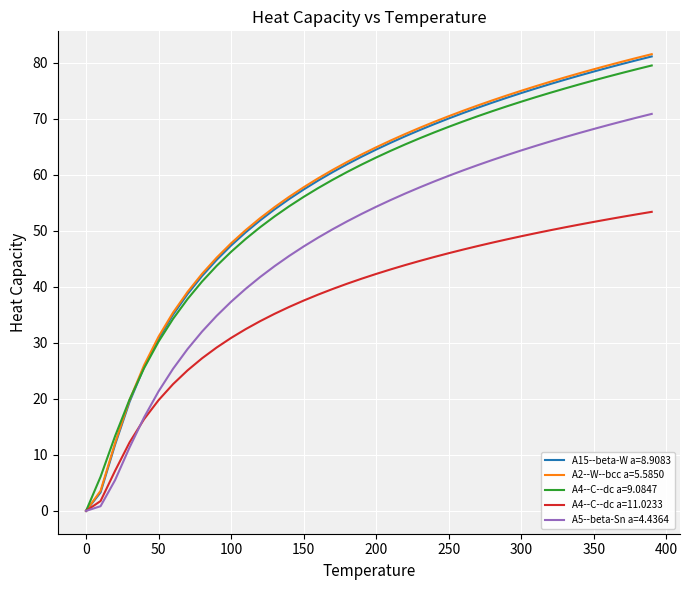

Which series has the largest range (max minus min)?

A2--W--bcc a=5.5850